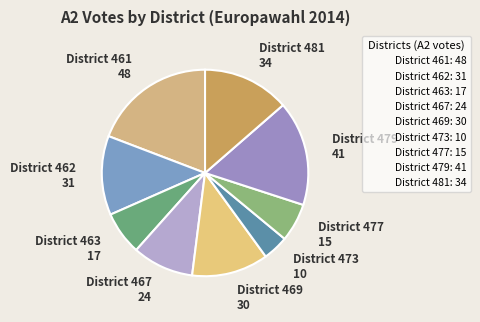

Which category has the biggest portion of the pie?

461